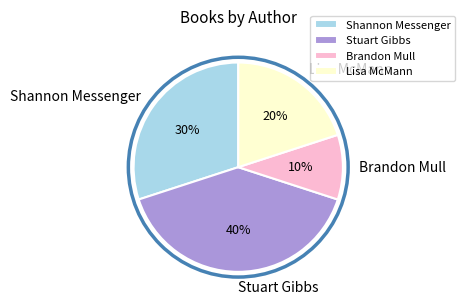

Do Shannon Messenger and Stuart Gibbs together represent more than half of the pie?

Yes